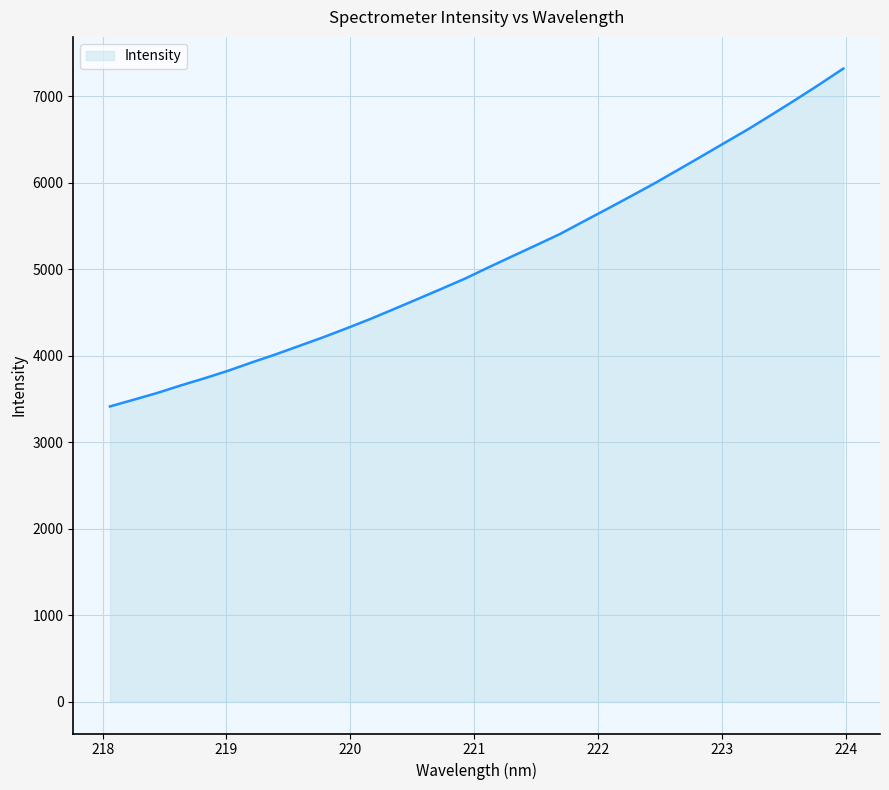

What is the smallest value displayed?

3413.7